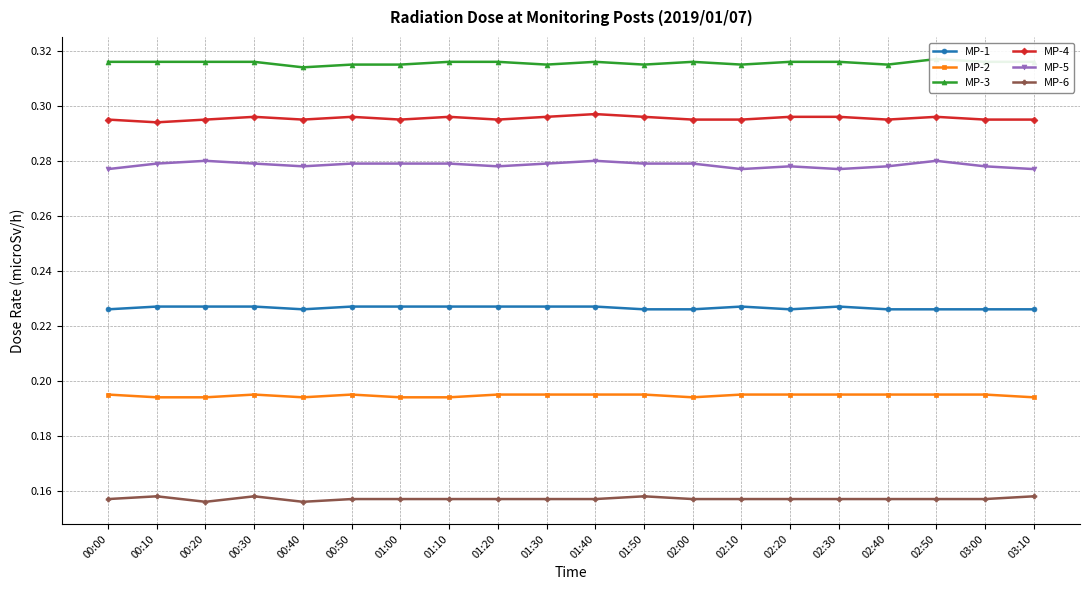

True or false: MP-6 has a value of 0.2 at 02:30.

True